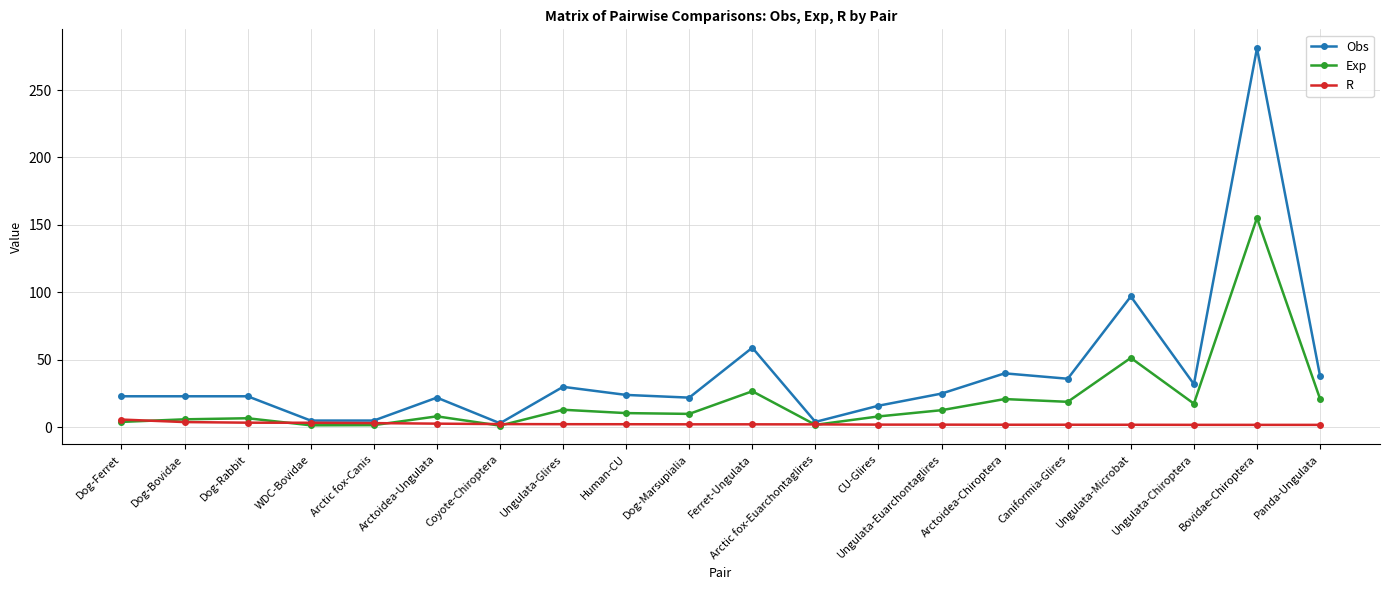

True or false: Exp has a value of 18.9 at Caniformia-Glires.

True